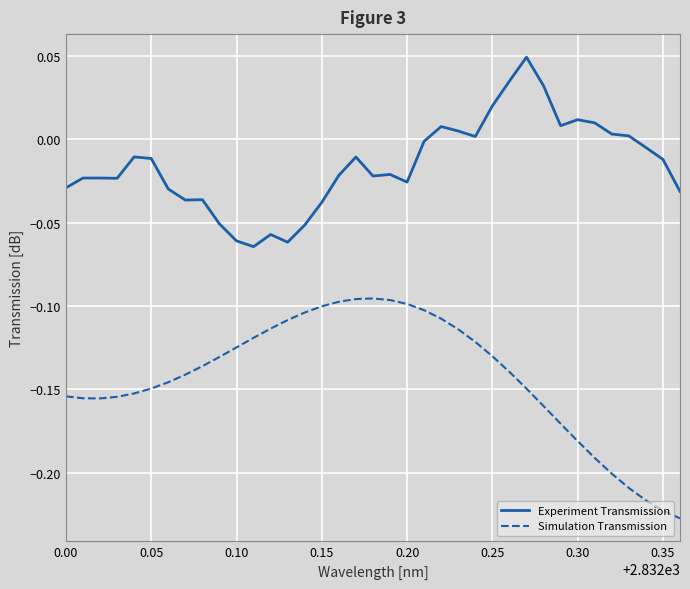

Which series has the largest total across all categories?

Experiment Transmission